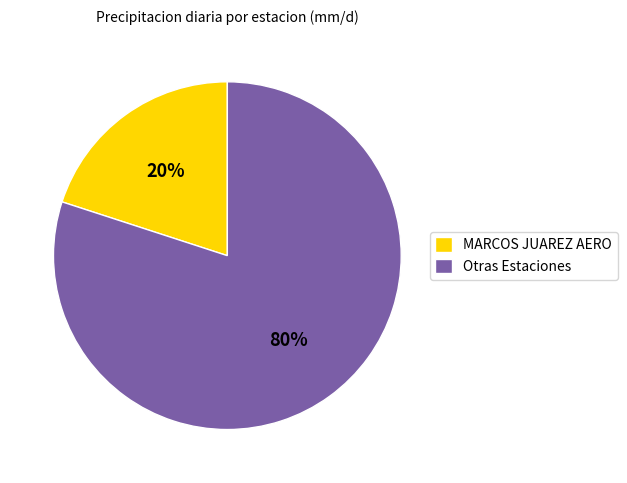

True or false: Otras Estaciones accounts for 80% of the total.

True